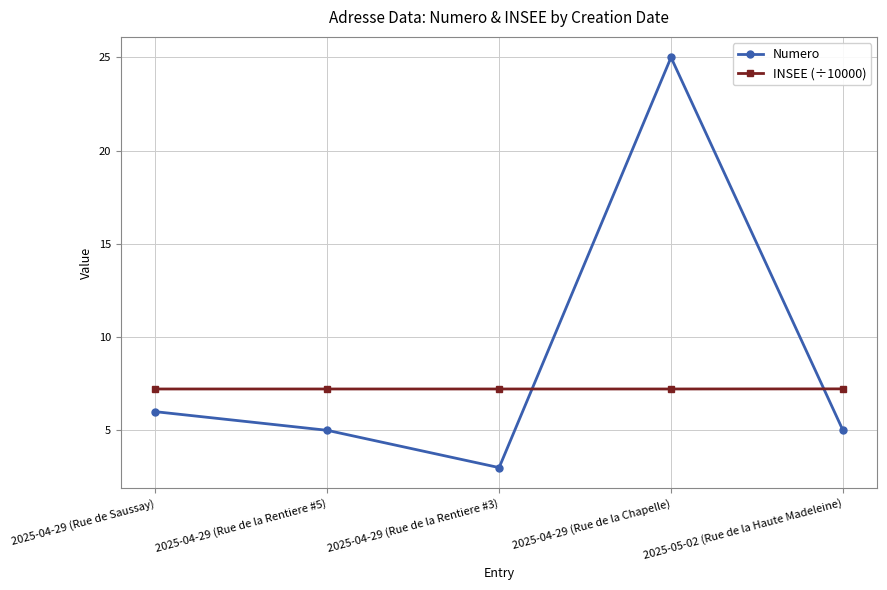

At which category is the sum across all series the highest?

2025-04-29 (Rue de la Chapelle)